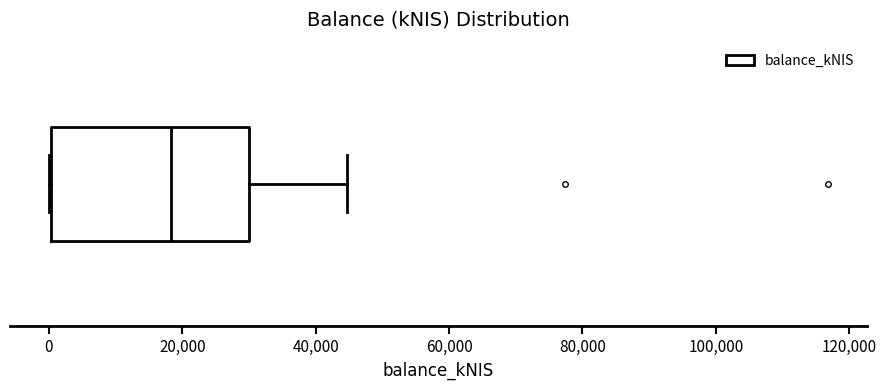

Where is the left edge of the box on the x-axis? The values are not printed on the chart, so give them approximately, as read against the axis.

0